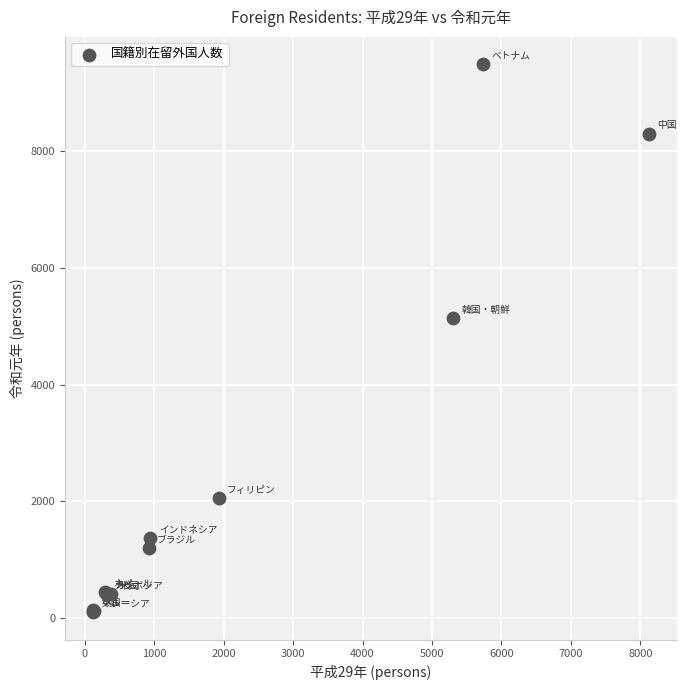

What Y value in the scatter plot is closest to 4794?

5137